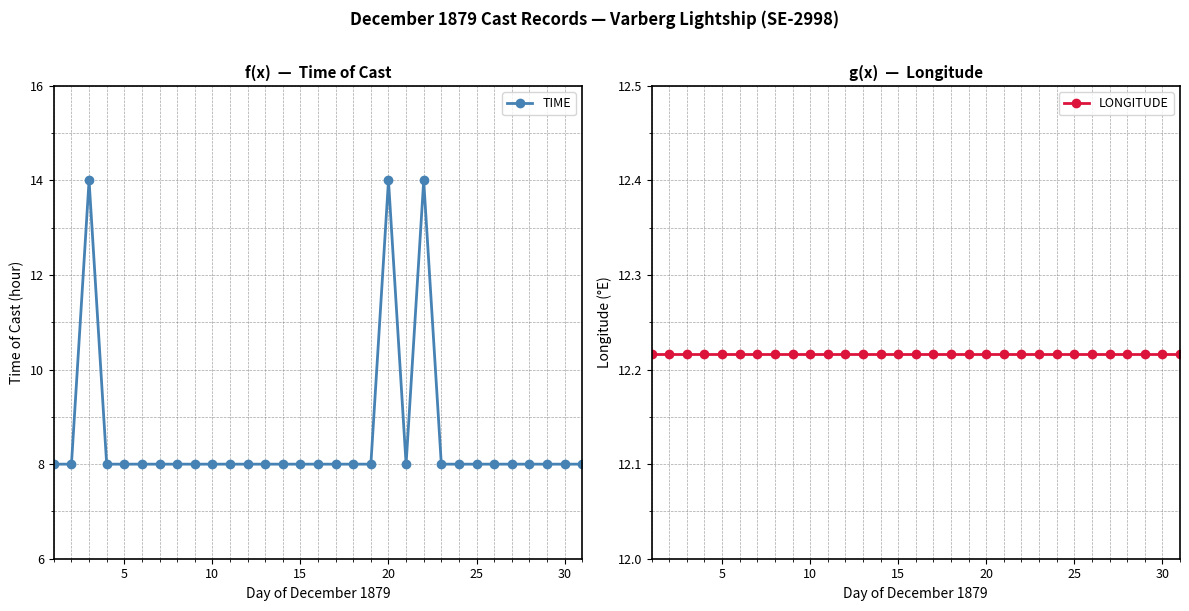

The value of TIME at 25 is 13. True or false?

False